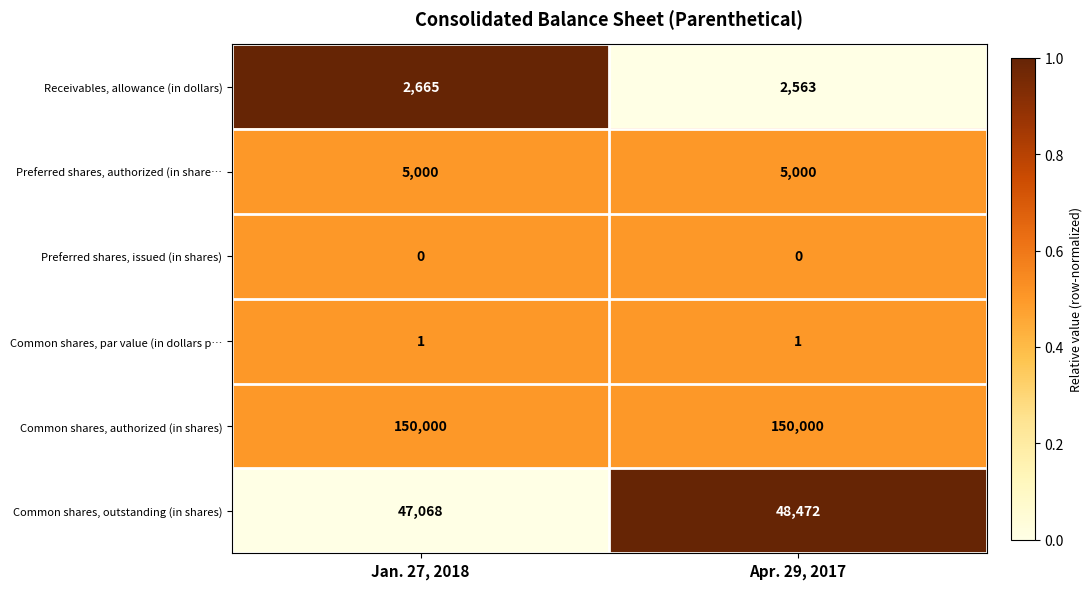

The Common shares, par value (in dollars p… series shows 1 at Apr. 29, 2017. True or false?

True